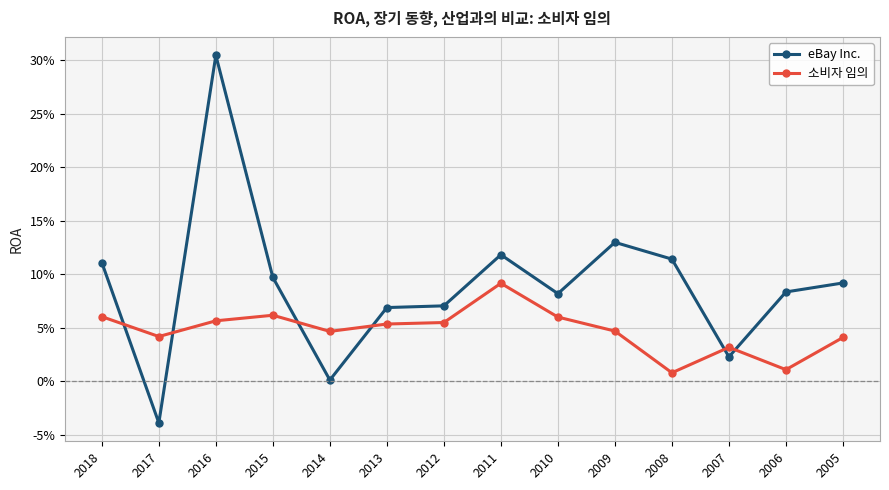

Read the eBay Inc. value at 2012.

0.1